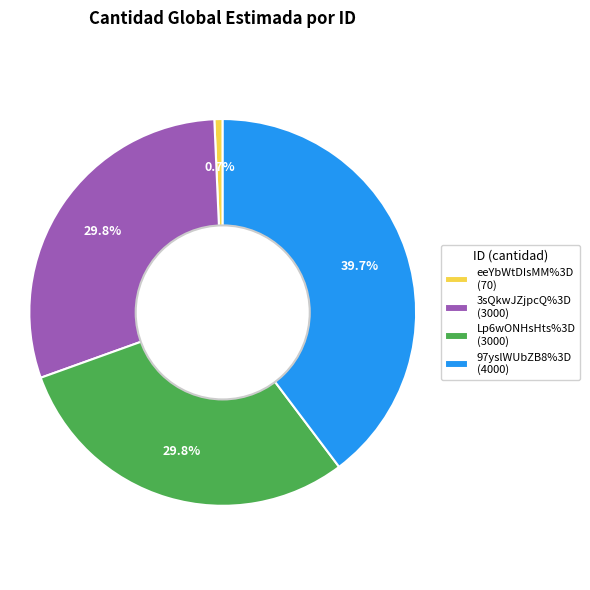

Count the number of slices in the pie.

4